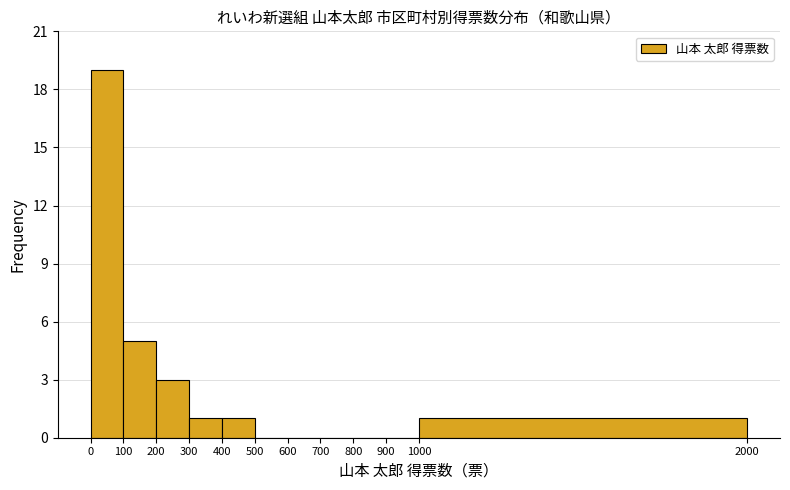

Which range on the x-axis has the tallest bar?

0 to 100